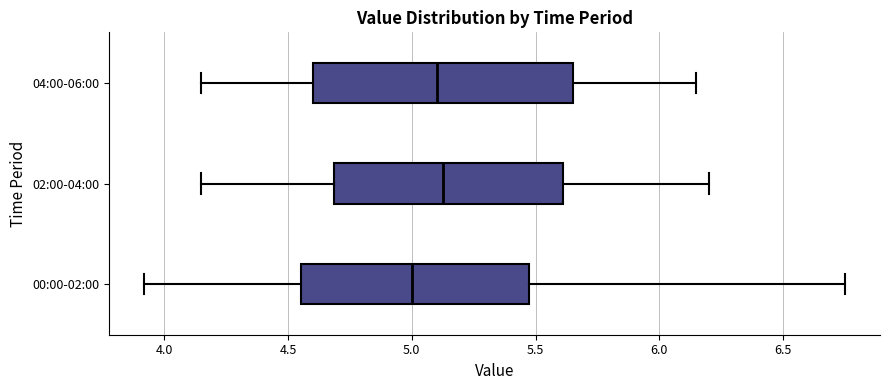

Where is the right edge of the box for 00:00-02:00 on the x-axis? The values are not printed on the chart, so give them approximately, as read against the axis.

5.50